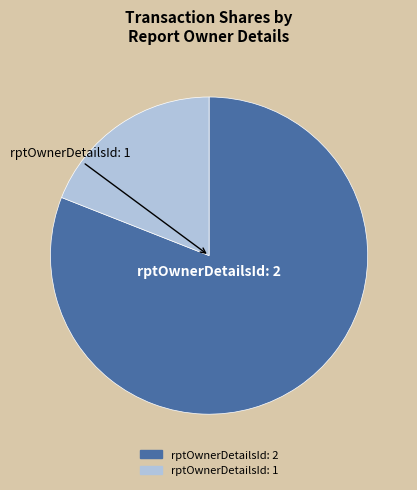

True or false: rptOwnerDetailsId: 1 accounts for 8% of the total.

False